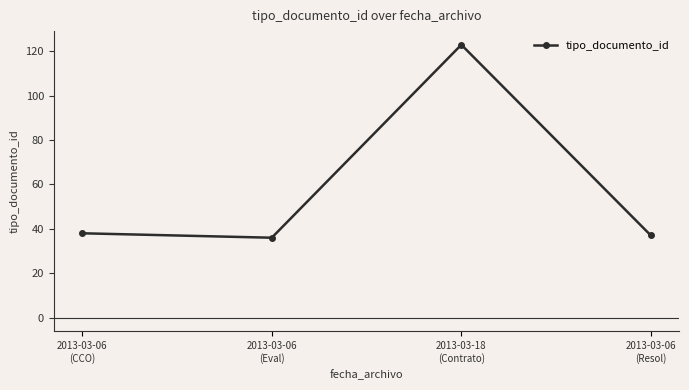

What is the difference between the maximum and minimum values?

87